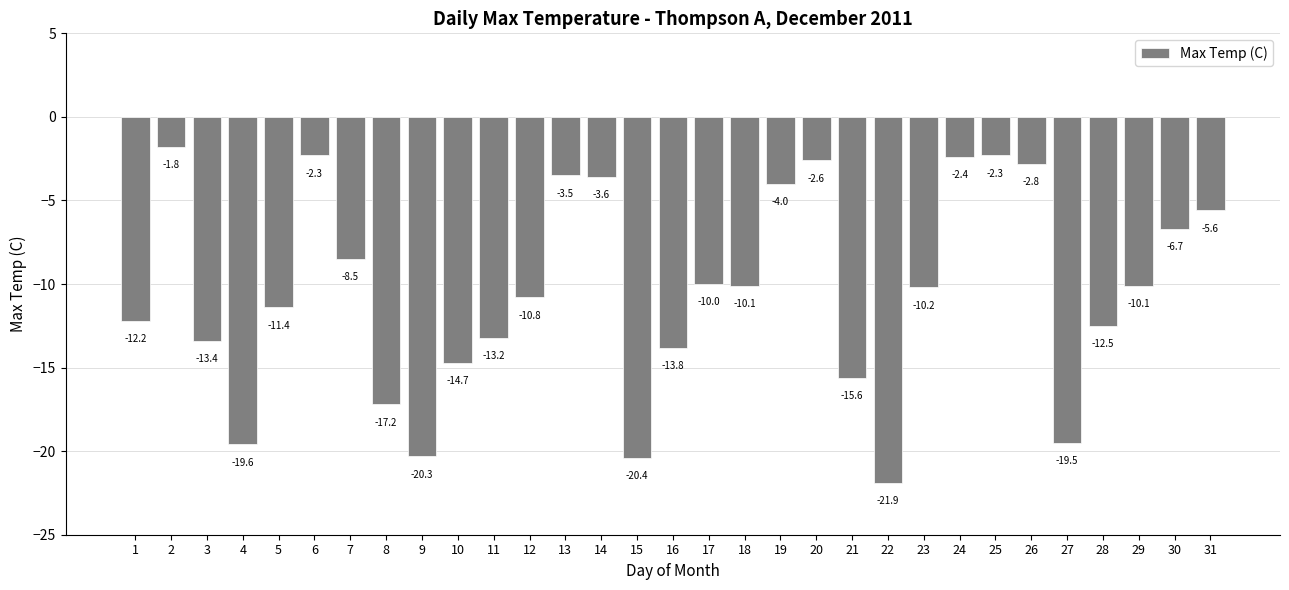

The chart shows a value of -33.0 at 4. True or false?

False